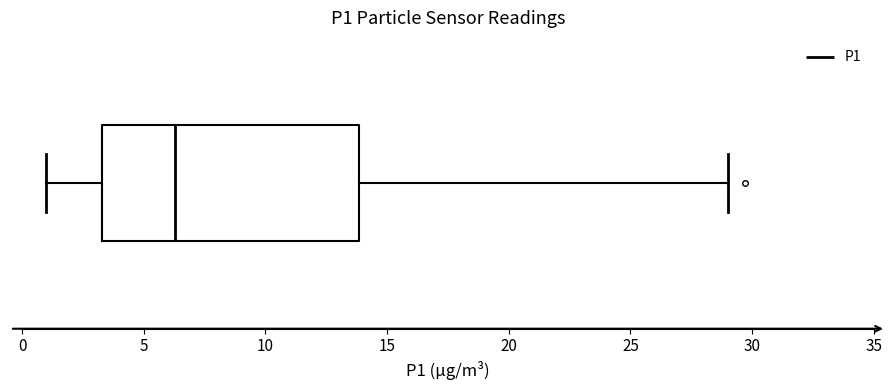

Where is the right edge of the box on the x-axis? The values are not printed on the chart, so give them approximately, as read against the axis.

14.0